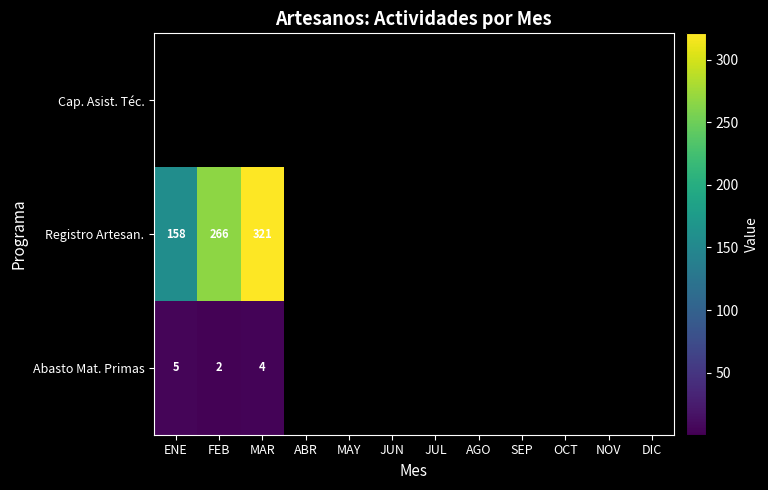

The value of Registro Artesan. at MAR is 126. True or false?

False